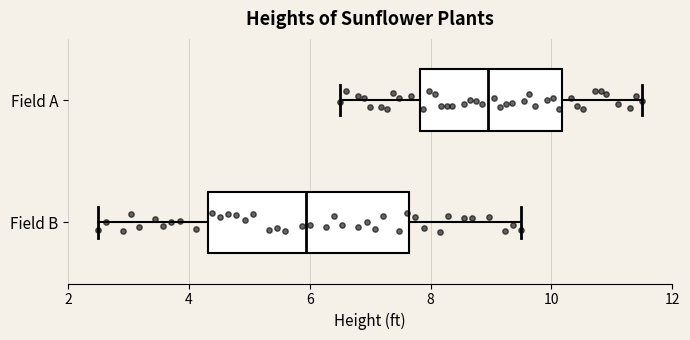

Where does the median line of the box for Field A sit on the x-axis? The values are not printed on the chart, so give them approximately, as read against the axis.

9.0